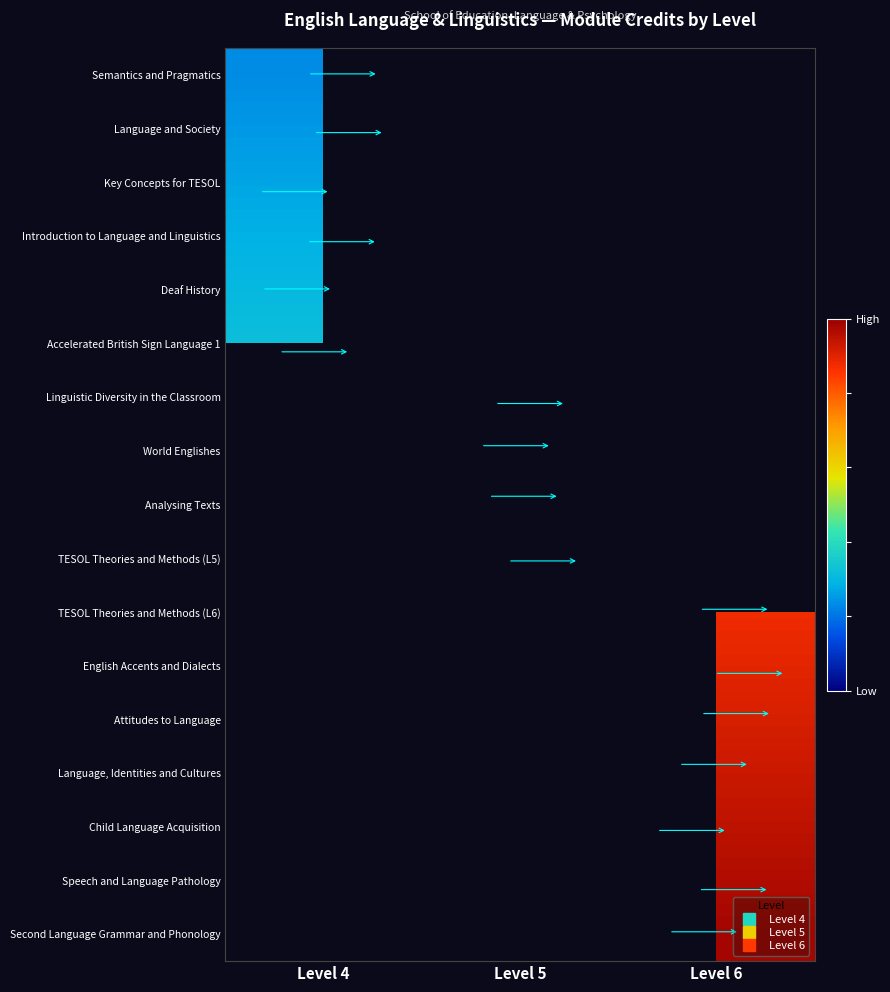

At how many categories does at least one series exceed 0?

3